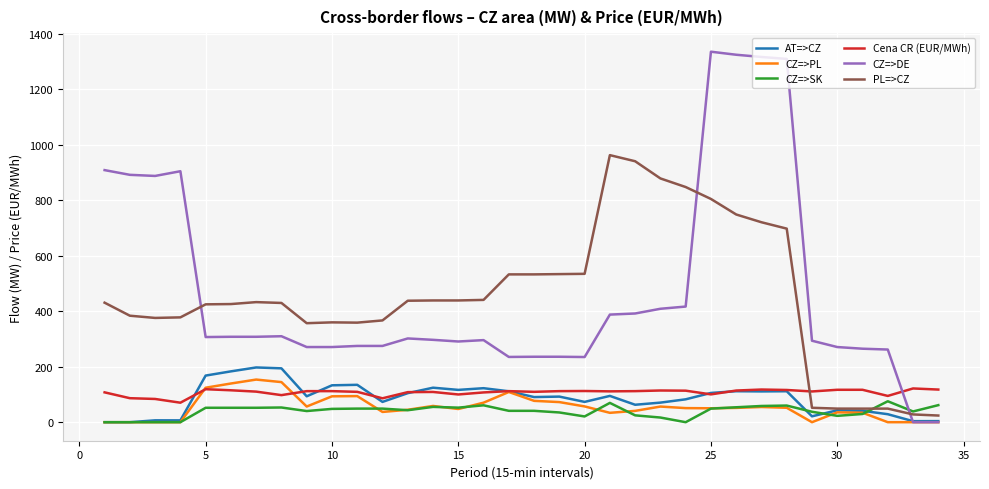

What is the greatest value displayed?

1336.0